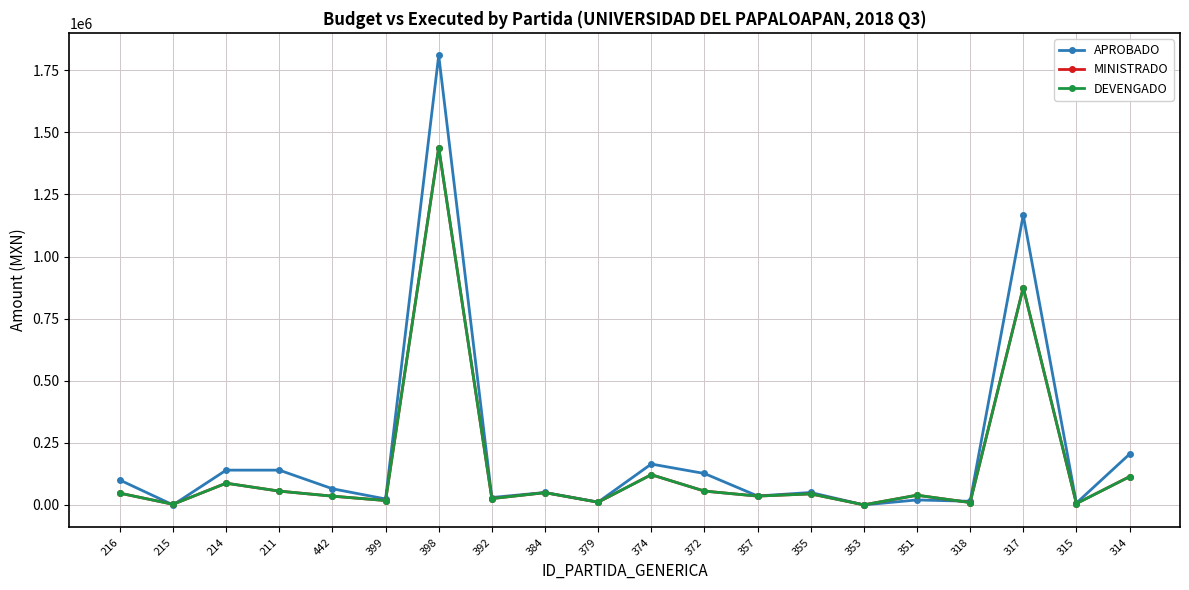

Is it true that MINISTRADO equals 61175.3 at 355?

False